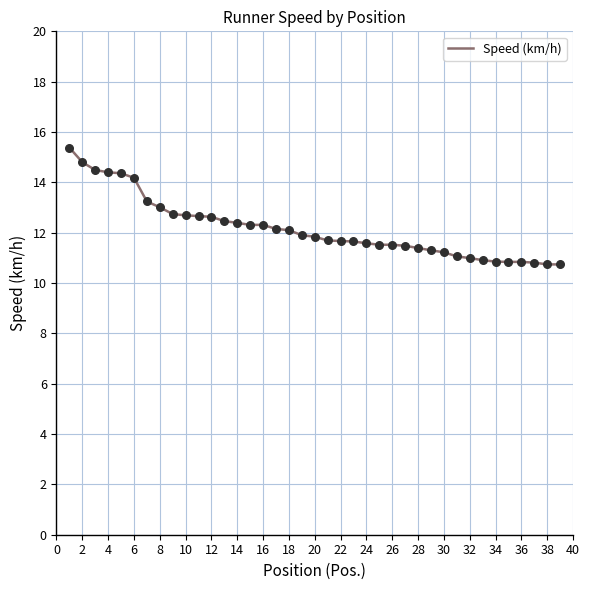

What is the maximum value shown in the chart?

15.4